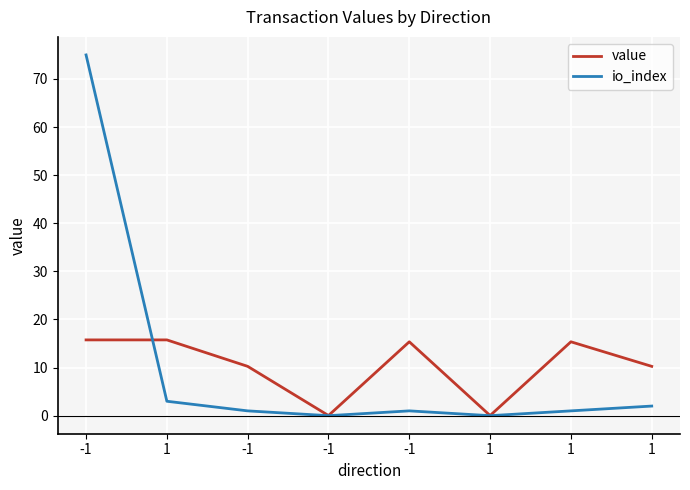

Rank the series at -1 from lowest to highest value.

value, io_index